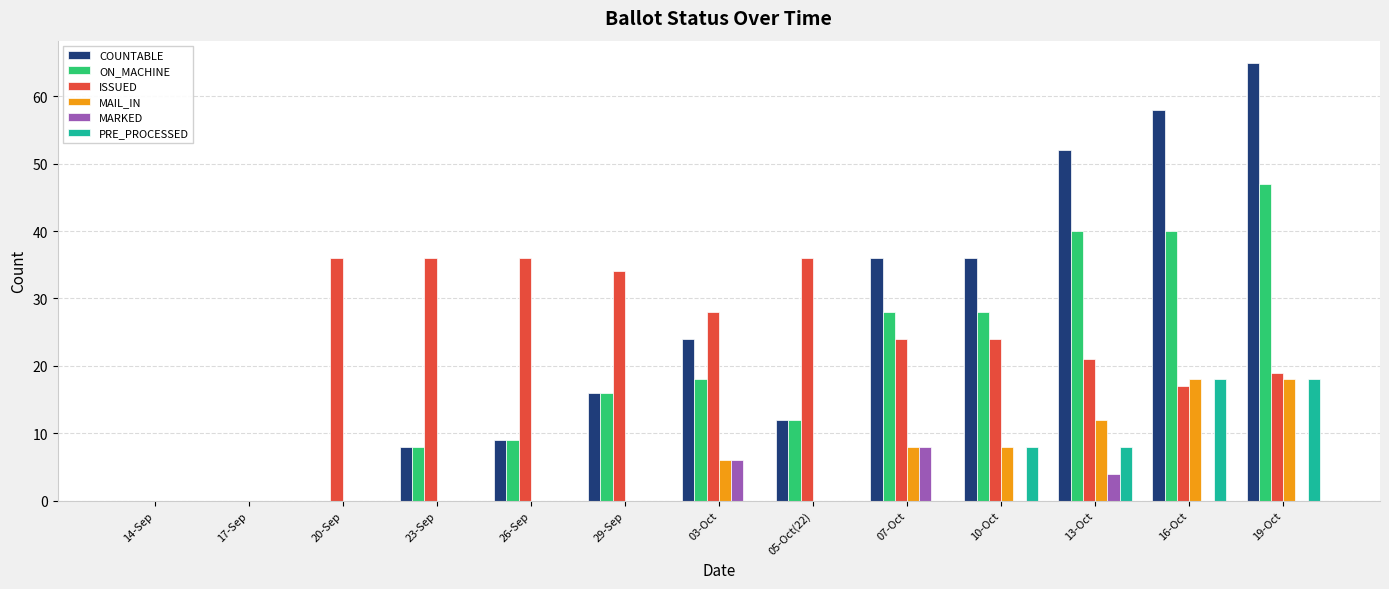

What is the sum of all ON_MACHINE values?

246